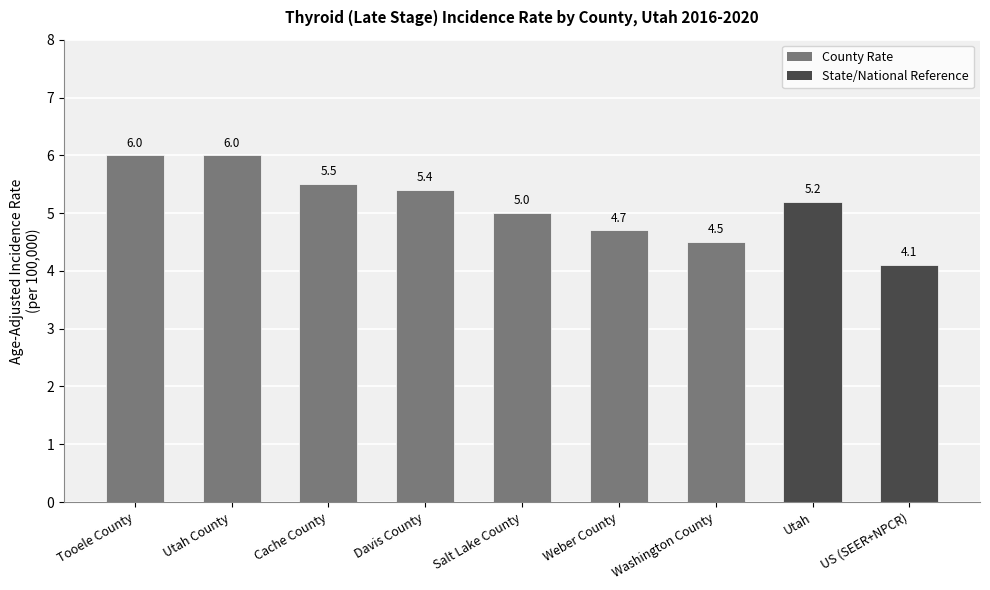

Reading left to right, list all the values displayed in this chart.

Tooele County=6.0	Utah County=6.0	Cache County=5.5	Davis County=5.4	Salt Lake County=5.0	Weber County=4.7	Washington County=4.5	Utah=5.2	US (SEER+NPCR)=4.1